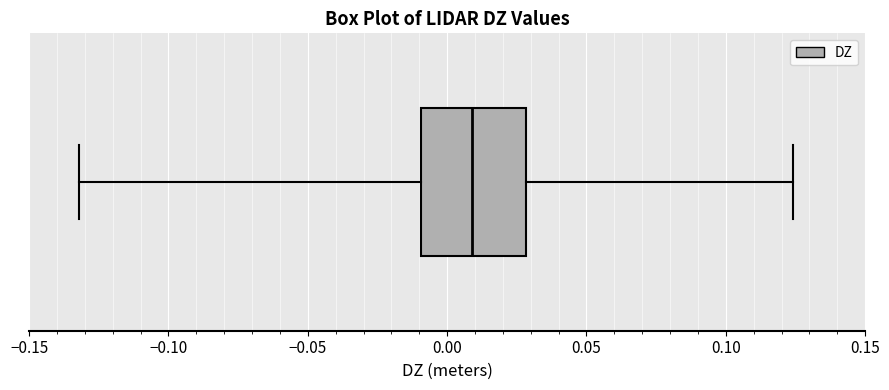

Where does the left whisker of the box end on the x-axis? The values are not printed on the chart, so give them approximately, as read against the axis.

-0.130